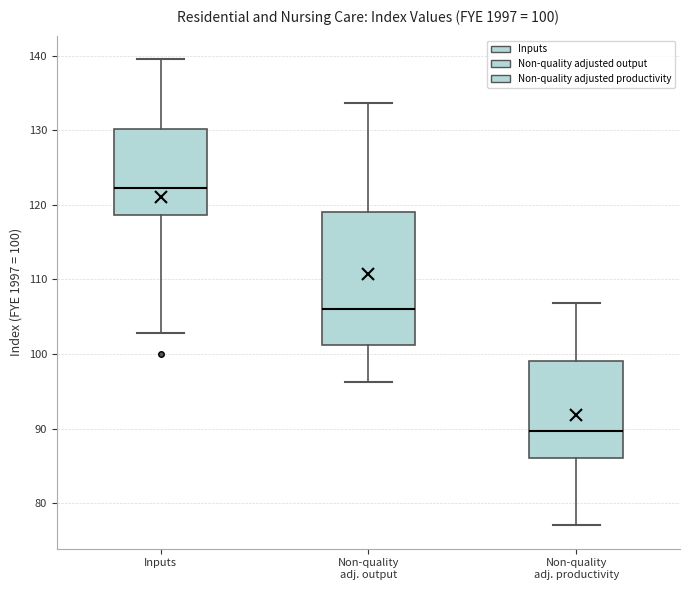

Which box has the highest median line?

Inputs